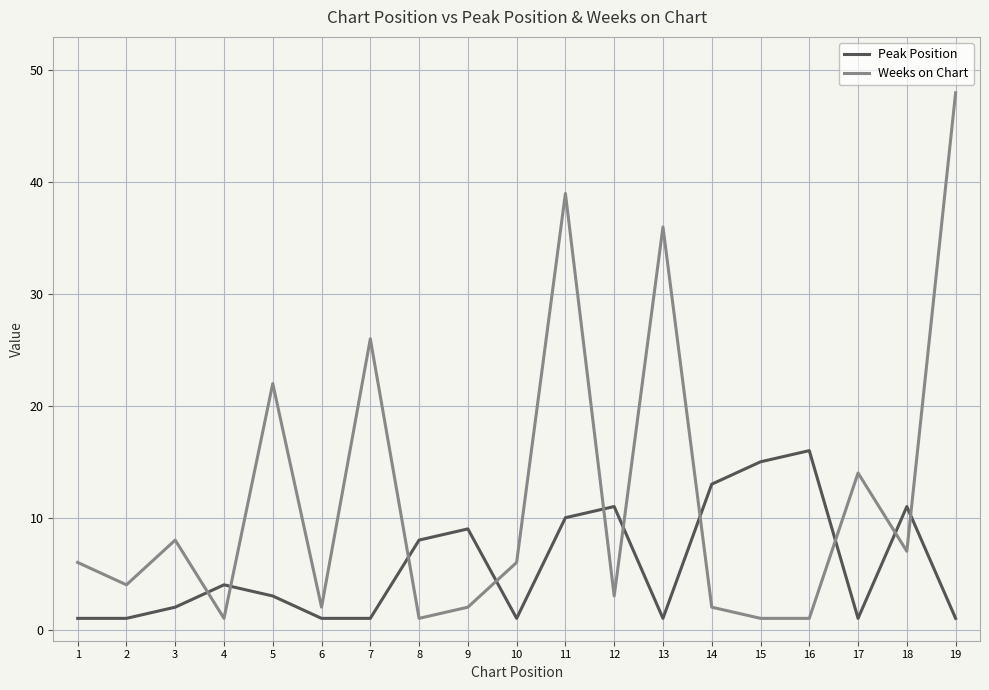

How many intersections are there between Peak Position and Weeks on Chart?

10